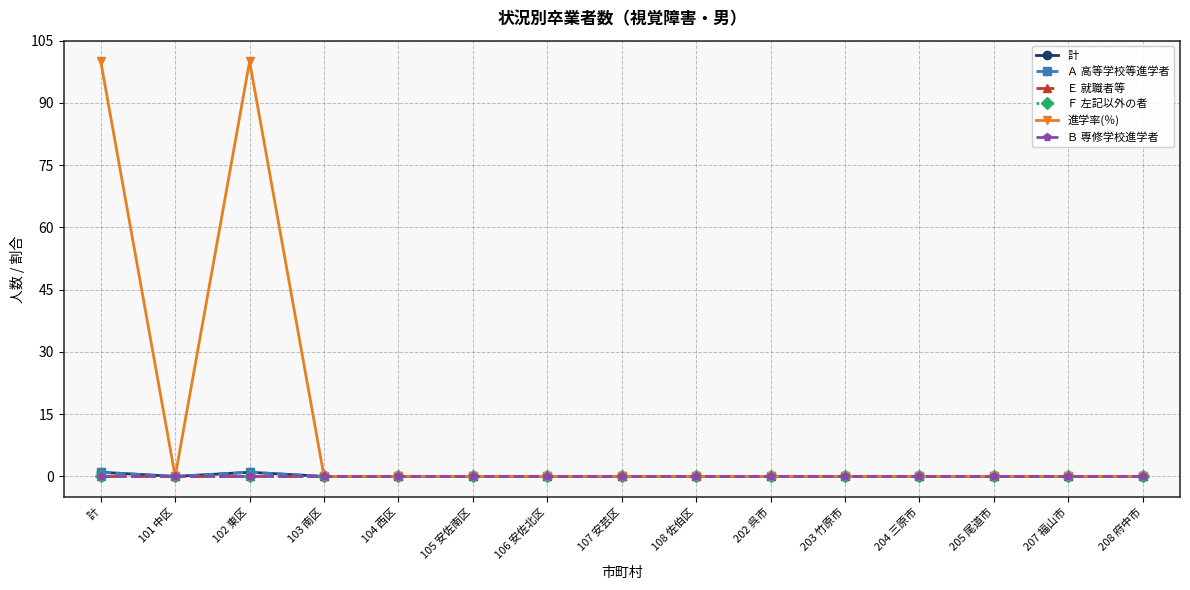

The value of Ｅ 就職者等 at 104 西区 is 0. True or false?

True